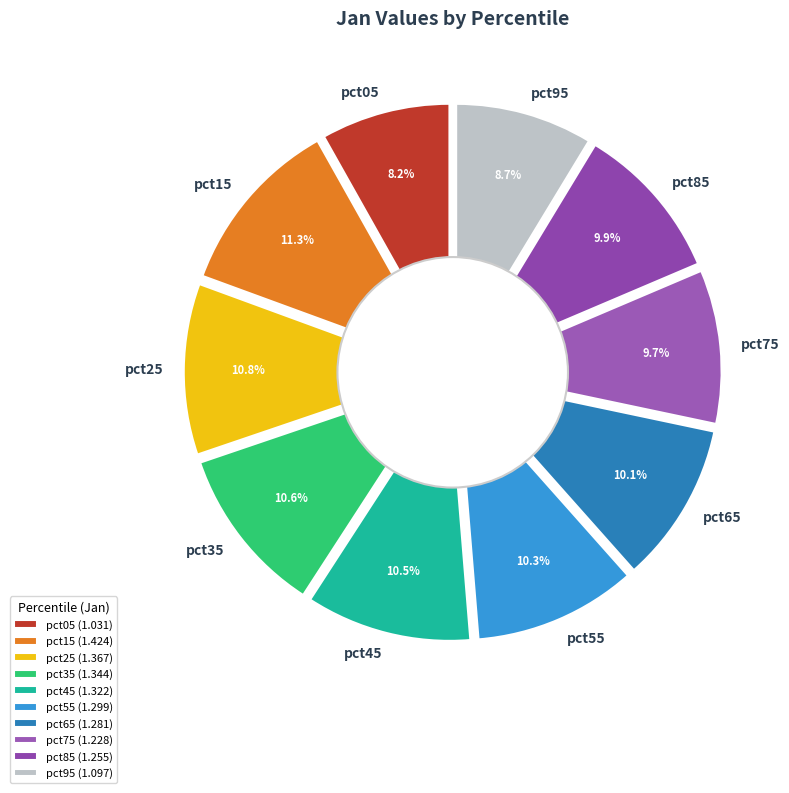

The pct15 slice represents 16% of the pie. True or false?

False